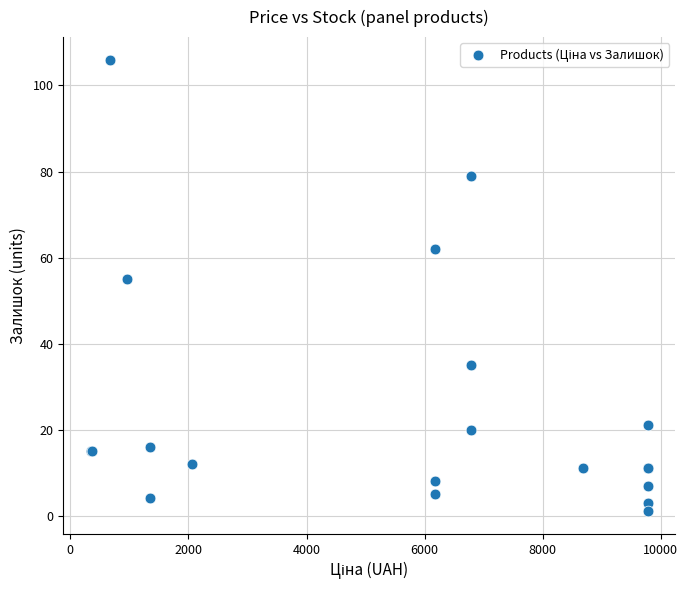

What Y value in the scatter plot is closest to 53?

55